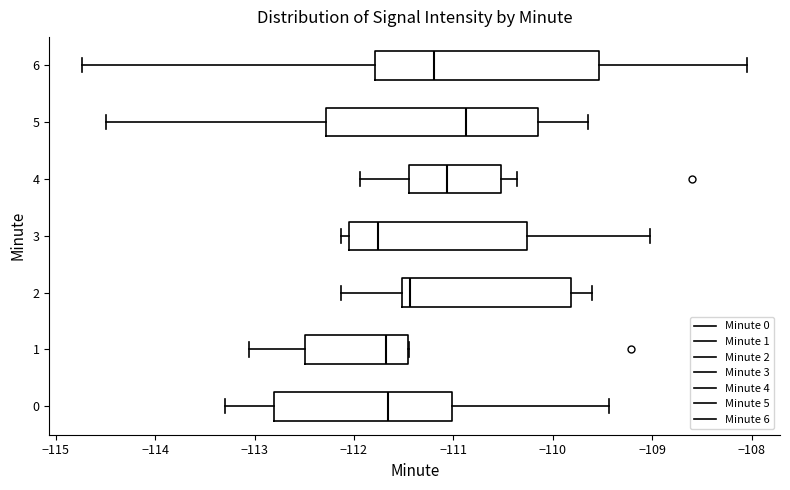

Comparing the boxes themselves (not the whiskers), which one is the widest?

6